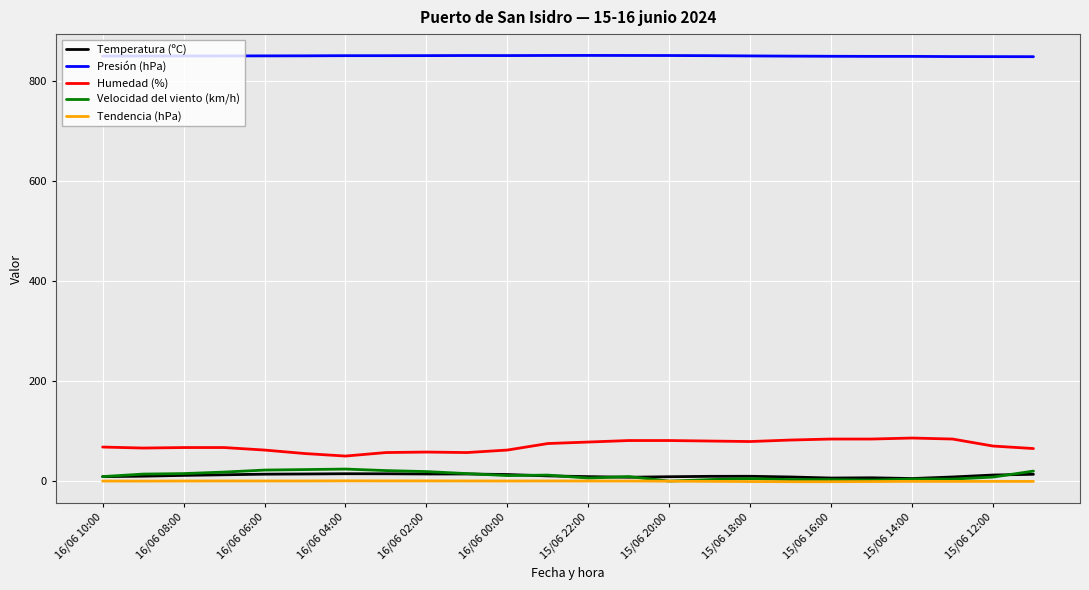

Which series has the largest total across all categories?

Presión (hPa)